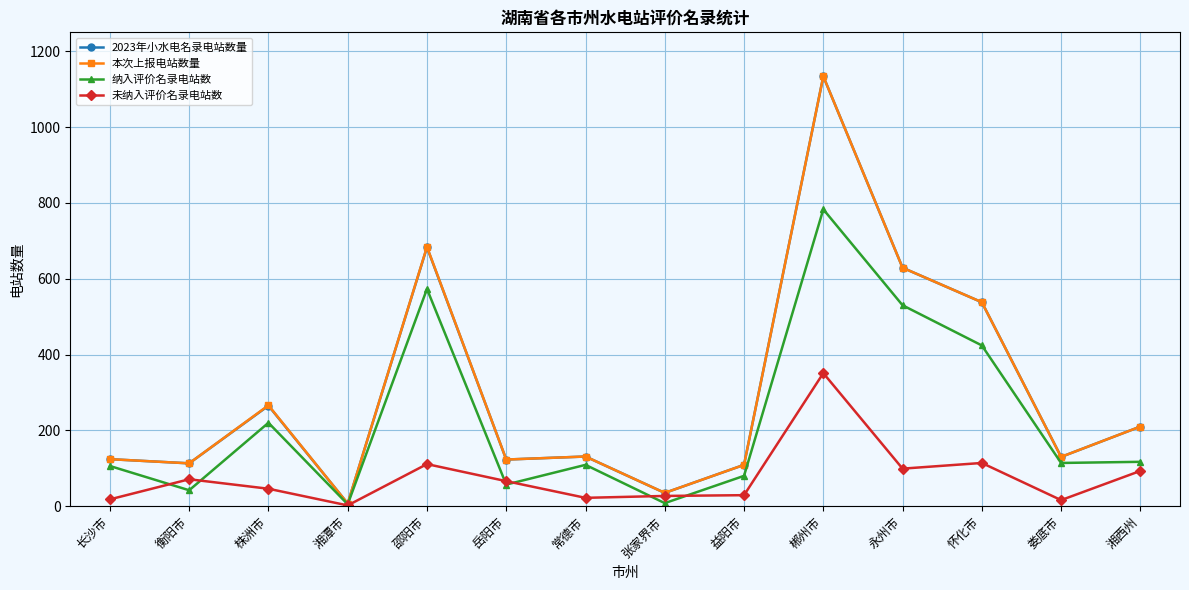

What is the average value of the 2023年小水电名录电站数量 series?

302